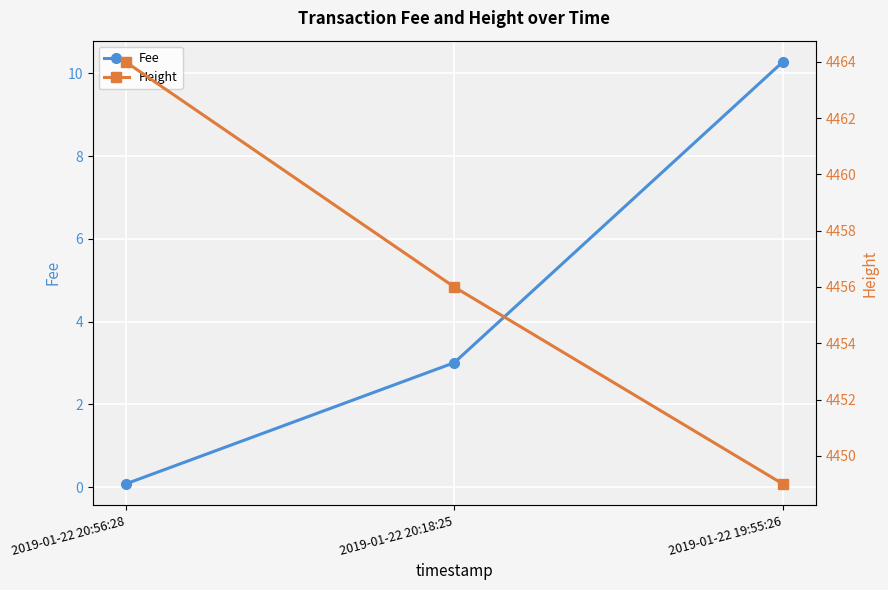

Rank the series at 2019-01-22 19:55:26 from lowest to highest value.

Fee, Height